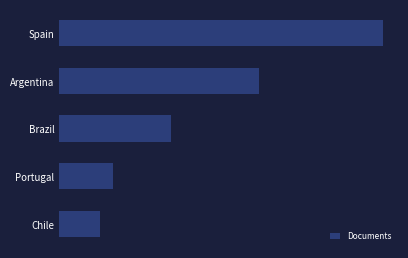

Does the chart contain any negative values?

No